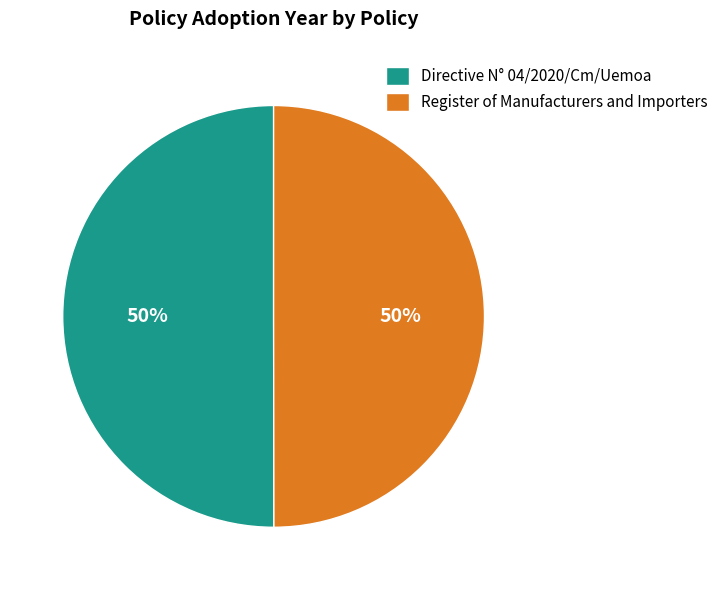

To the nearest percent, what is the average slice percentage?

50%